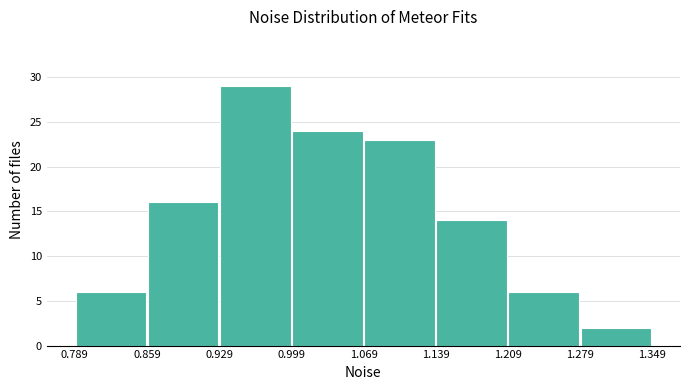

Reading left to right, transcribe this chart: for each bar, give the range it covers on the x-axis and its height. Neither the bar edges nor the heights are printed on the chart, so give them approximately, as read against the axes.

0.79 to 0.86: 6
0.86 to 0.93: 16
0.93 to 1.00: 29
1.00 to 1.07: 24
1.07 to 1.14: 23
1.14 to 1.21: 14
1.21 to 1.28: 6
1.28 to 1.35: 2